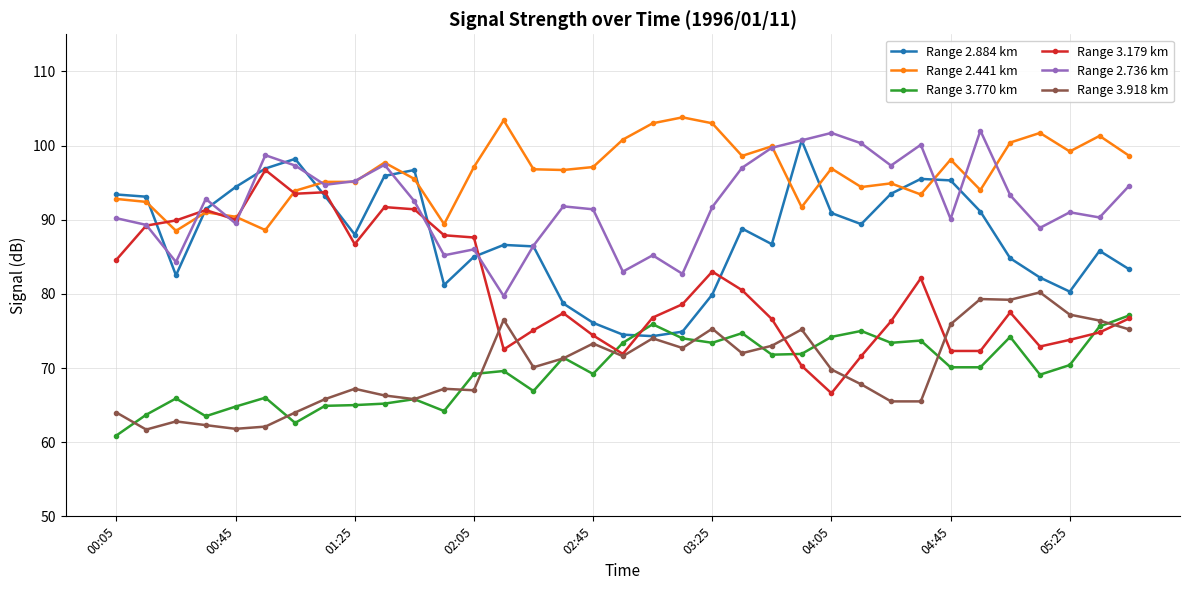

Which series has the widest spread of values?

Range 3.179 km